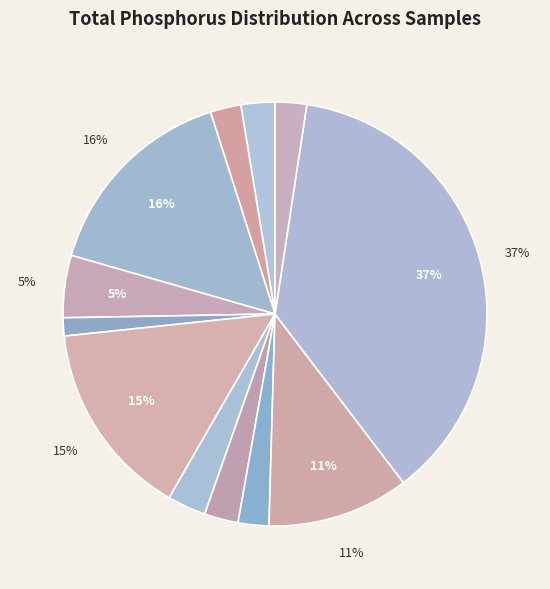

Count the number of slices in the pie.

12